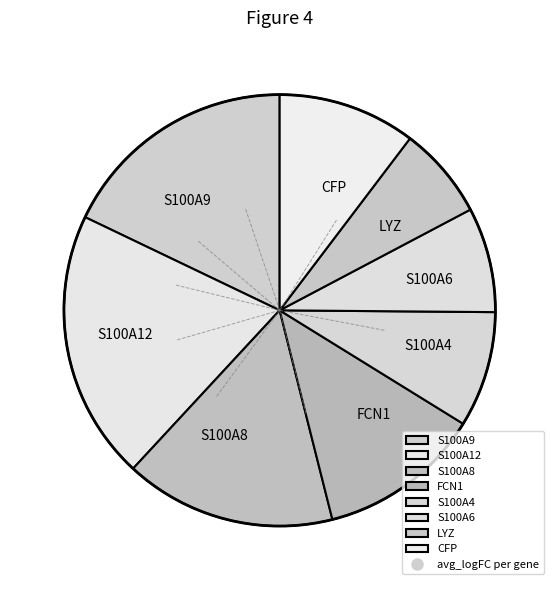

Is there a majority slice in this chart?

No